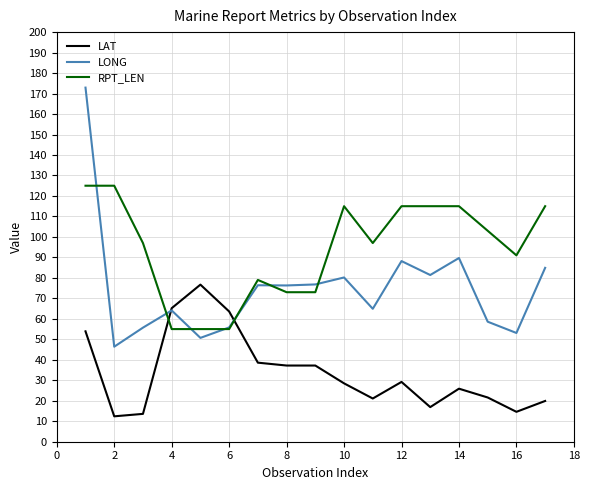

List the series in order of their overall mean, lowest first.

LAT, LONG, RPT_LEN